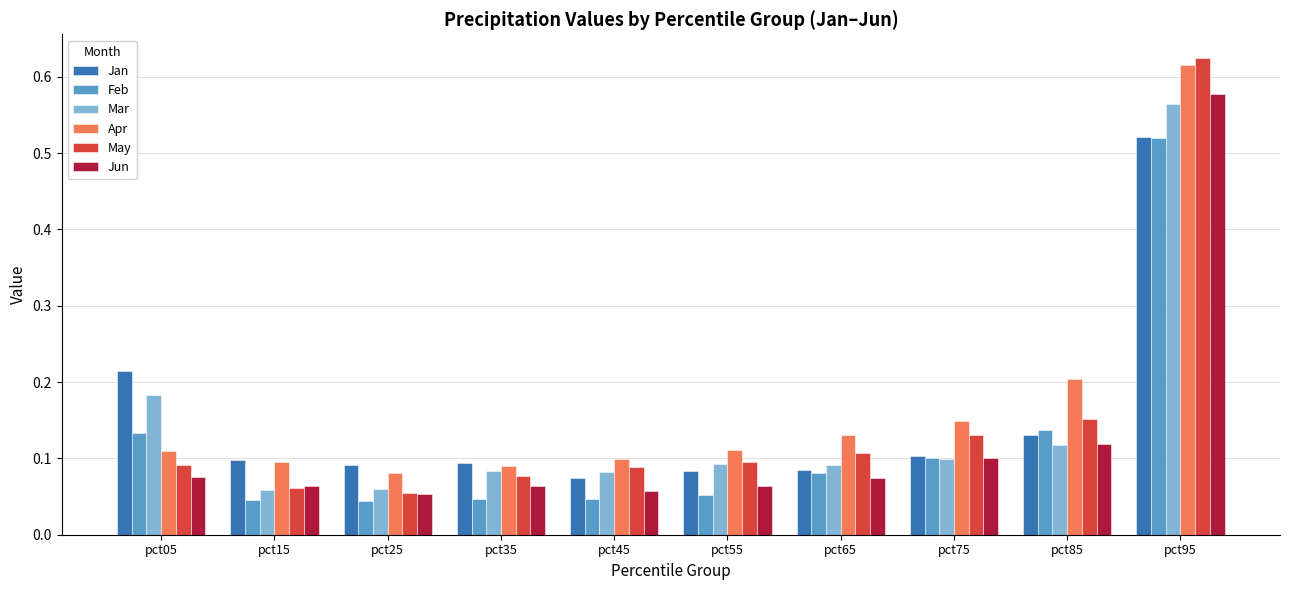

At which category is the sum across all series the highest?

pct95